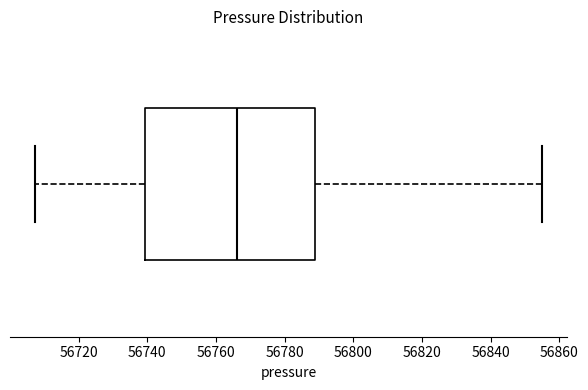

Transcribe this box plot: give where the median line is, the range the box spans, and where the two whiskers end, as read against the x-axis. The values are not printed on the chart, so give them approximately, as read against the axis.

median 56766, box 56740 to 56788, whiskers 56708 to 56854